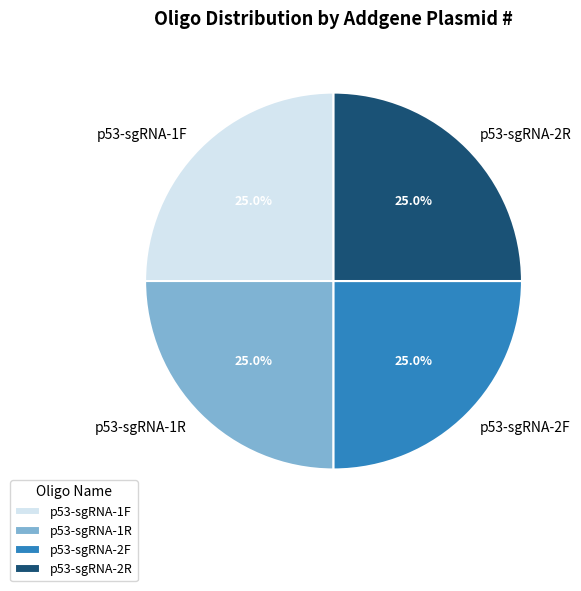

The p53-sgRNA-1F slice represents 40% of the pie. True or false?

False